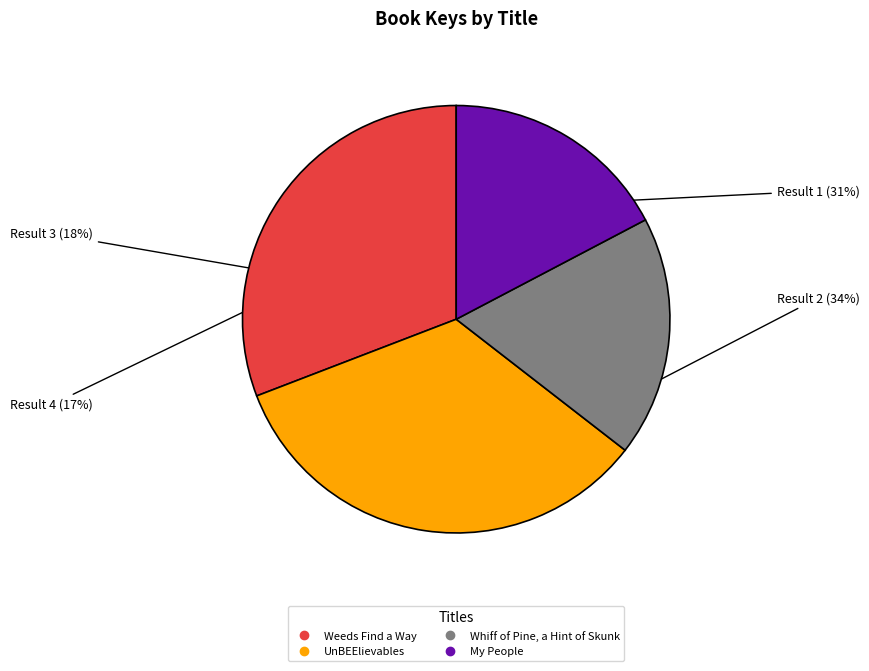

Which category has the smallest portion of the pie?

My People